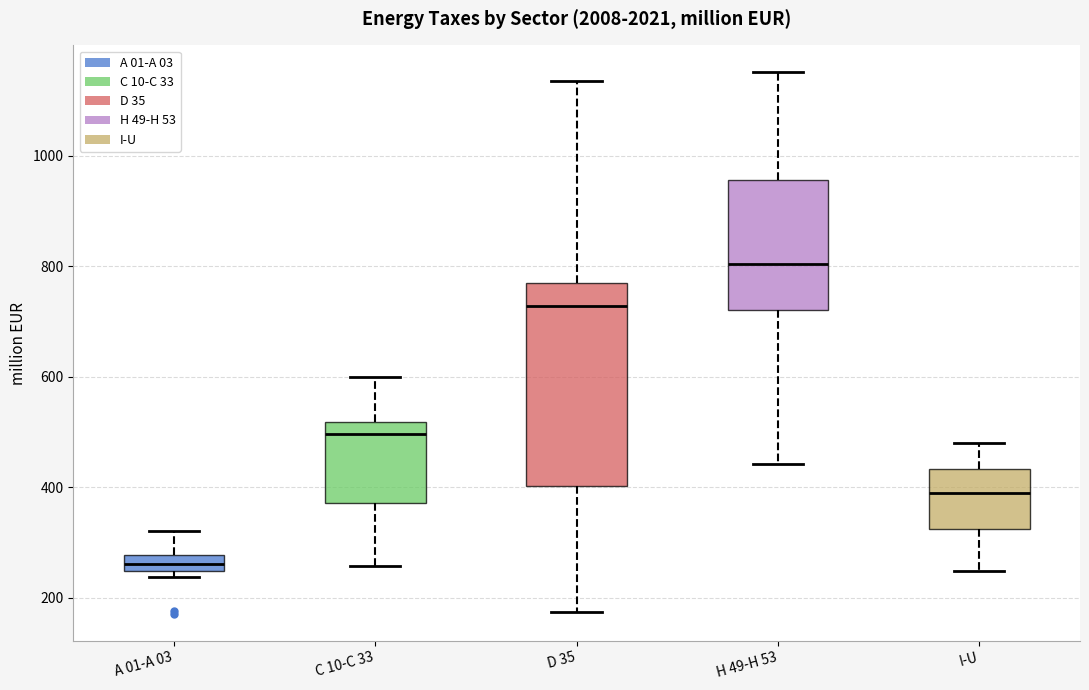

Reading left to right, read every box against the y-axis: the position of its median line, the range the box covers, and the ends of its whiskers. The values are not printed on the chart, so give them approximately, as read against the axis.

A 01-A 03: median 260, box 240 to 280, whiskers 240 (just below the box's lower edge) to 320
C 10-C 33: median 500, box 380 to 520, whiskers 260 to 600
D 35: median 720, box 400 to 760, whiskers 180 to 1140
H 49-H 53: median 800, box 720 to 960, whiskers 440 to 1160
I-U: median 380, box 320 to 440, whiskers 240 to 480